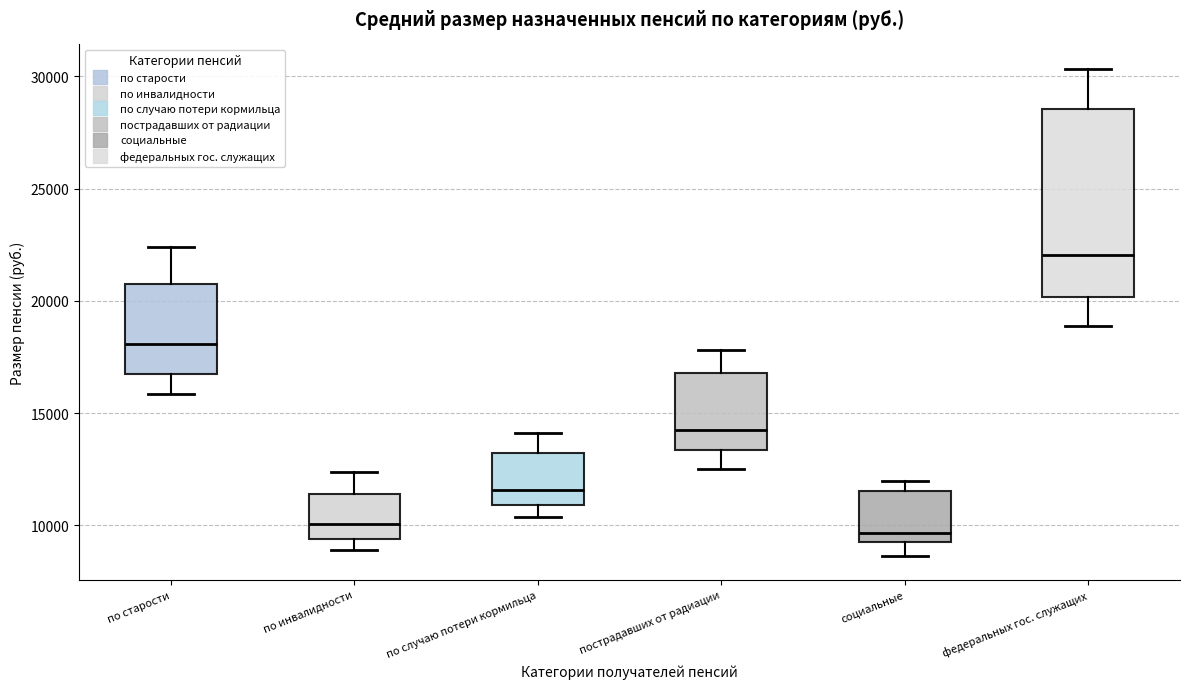

Comparing the boxes themselves (not the whiskers), which one is the tallest?

федеральных гос. служащих